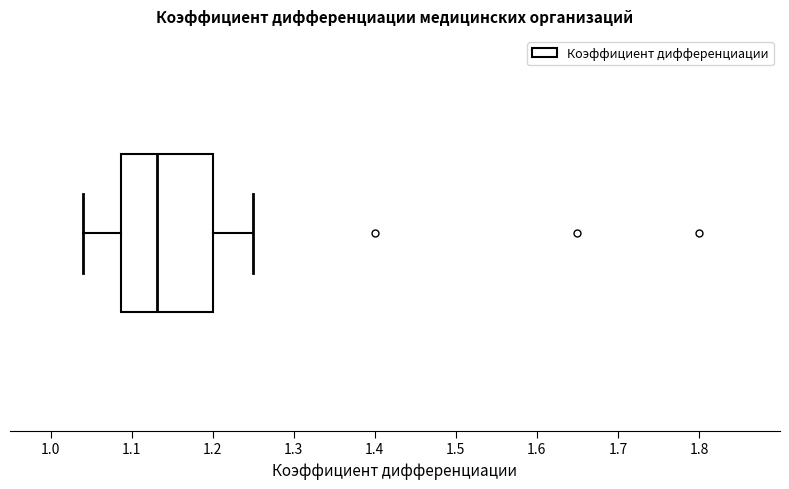

Where is the left edge of the box on the x-axis? The values are not printed on the chart, so give them approximately, as read against the axis.

1.09